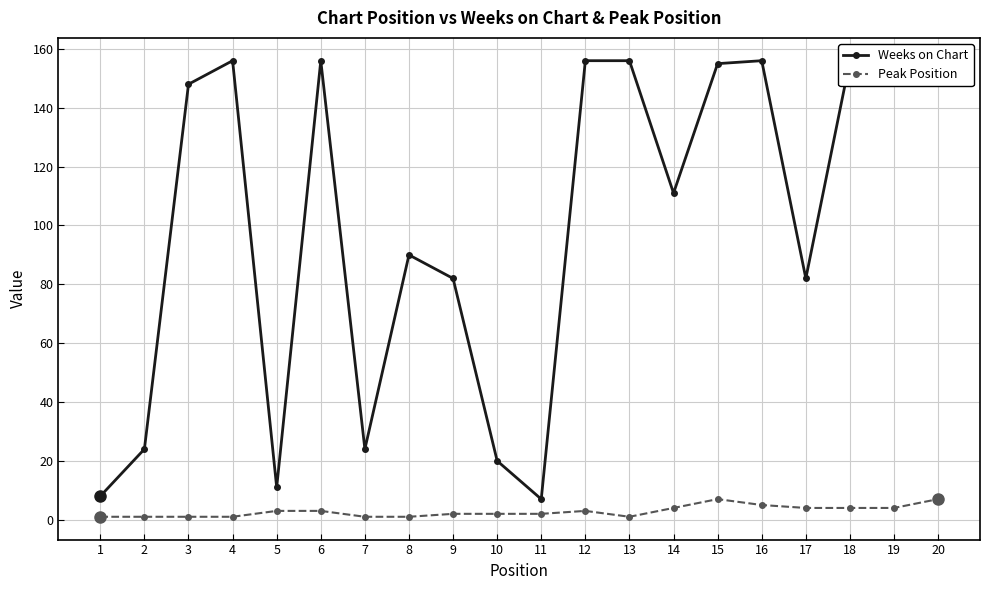

What is the total value across all series at 5?

14